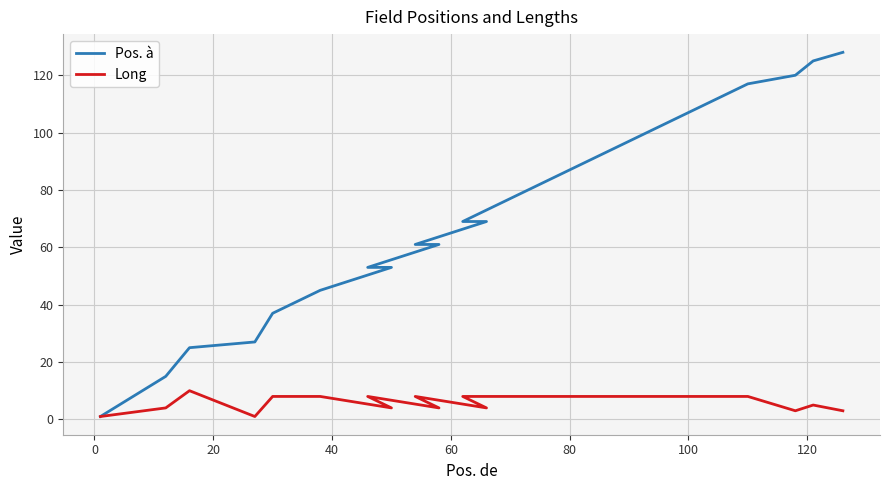

True or false: Long has a value of 8 at 60.

True